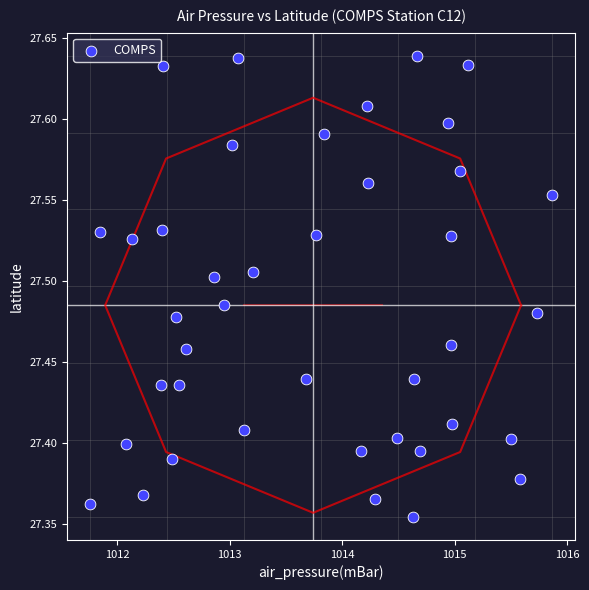

What is the range of Y values (max minus min)?

0.3